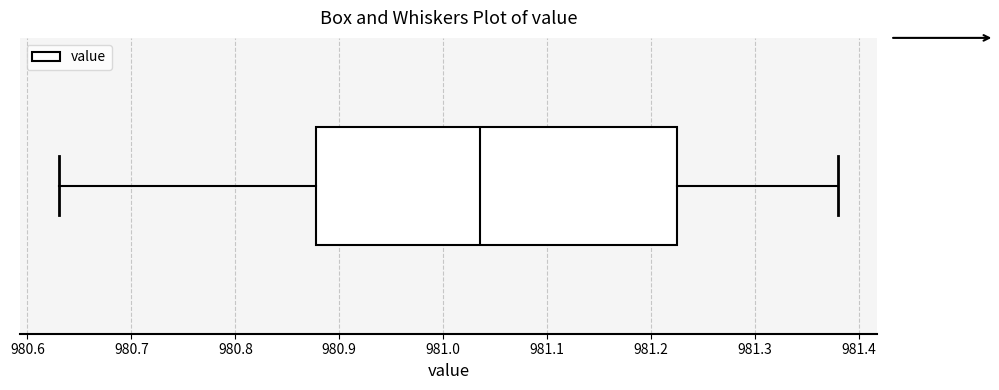

Transcribe this box plot: give where the median line is, the range the box spans, and where the two whiskers end, as read against the x-axis. The values are not printed on the chart, so give them approximately, as read against the axis.

median 981.04, box 980.88 to 981.23, whiskers 980.63 to 981.38